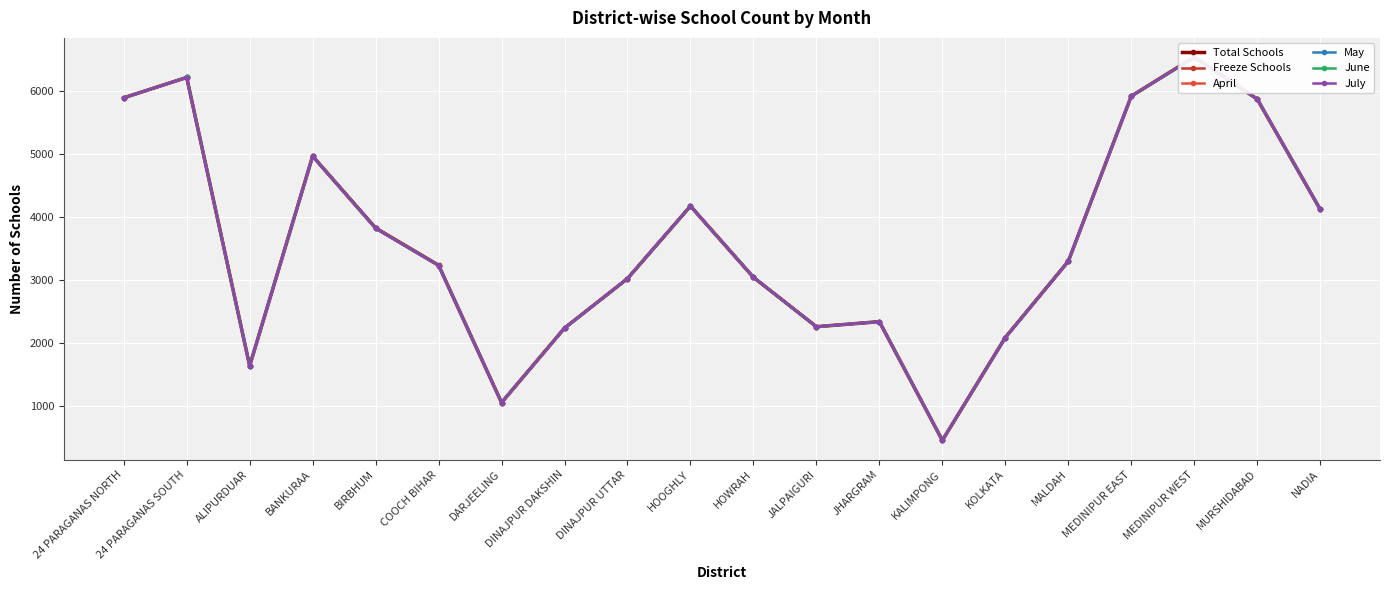

True or false: April and Freeze Schools intersect in this chart.

False